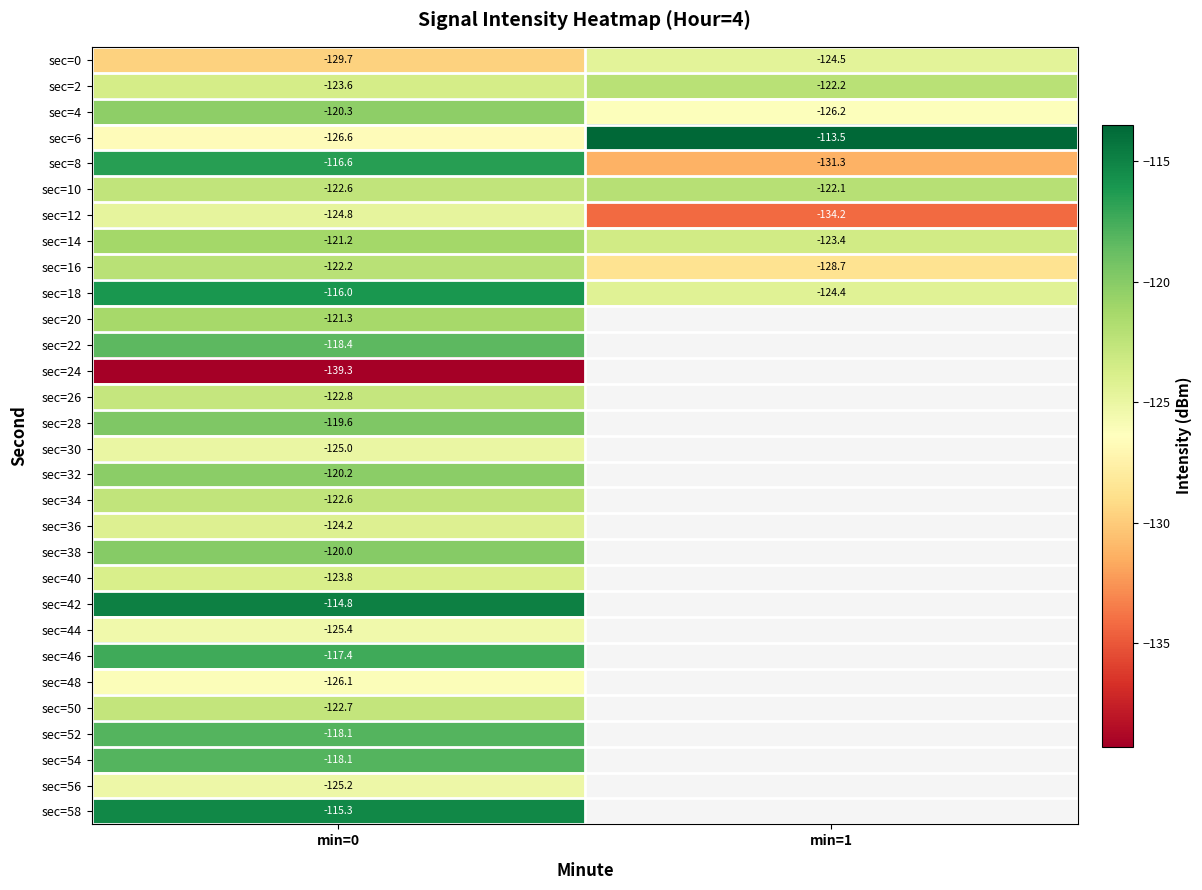

True or false: sec=16 has a value of -54.9 at min=0.

False